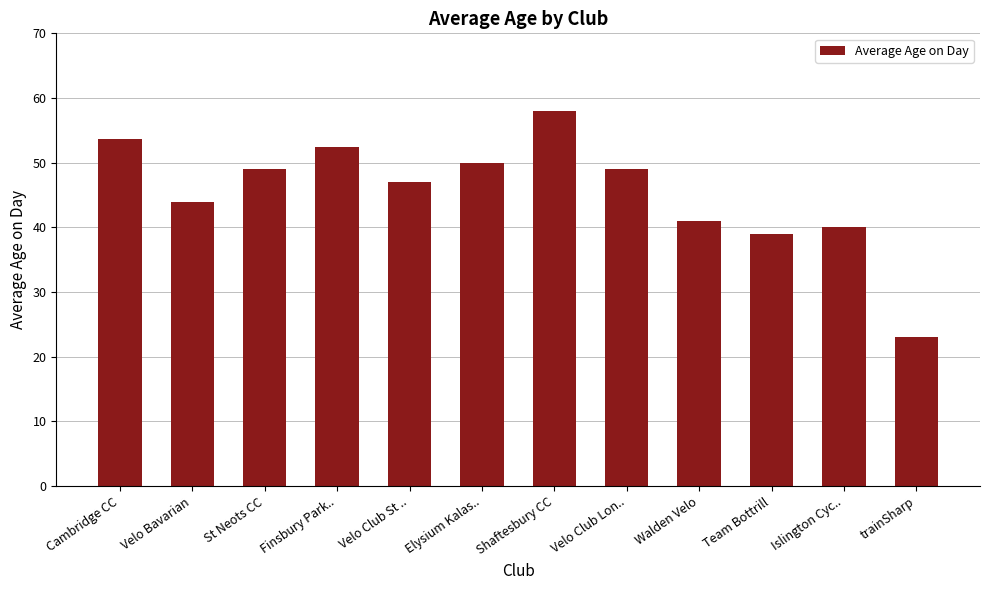

Between Cambridge CC and Shaftesbury CC, which is larger?

Shaftesbury CC